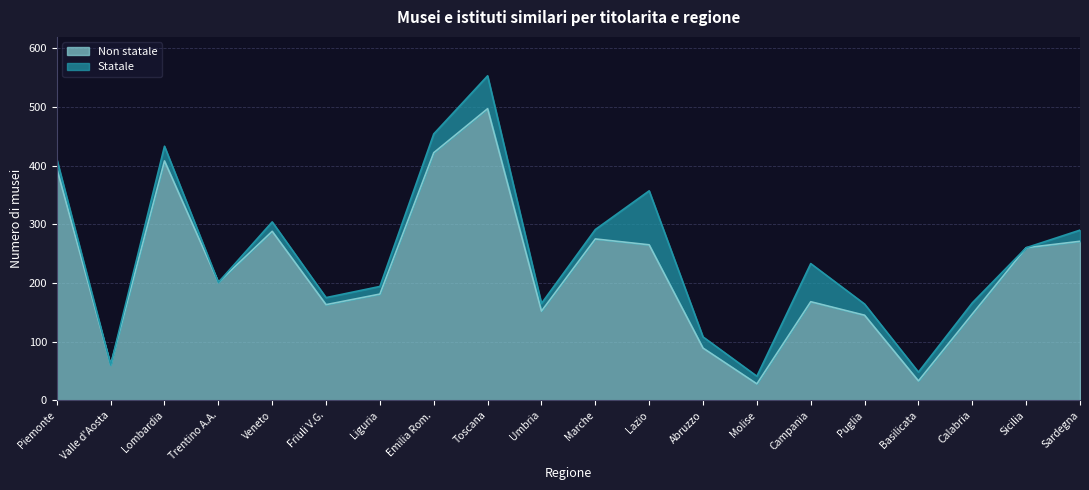

How many lines are shown in the chart?

2